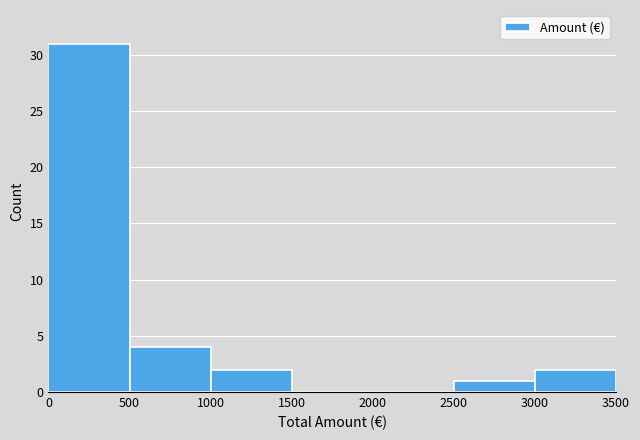

Reading left to right, list every bar in this chart as the range it spans on the x-axis followed by its height. The values are not printed on the chart, so give them approximately, as read against the axis.

0 to 500: 31
500 to 1000: 4
1000 to 1500: 2
1500 to 2000: 0
2000 to 2500: 0
2500 to 3000: 1
3000 to 3500: 2